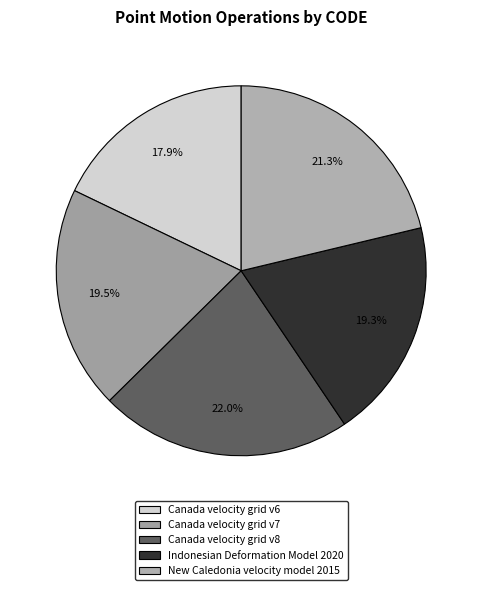

Rank the categories by value from lowest to highest.

Canada velocity grid v6, Indonesian Deformation Model 2020, Canada velocity grid v7, New Caledonia velocity model 2015, Canada velocity grid v8